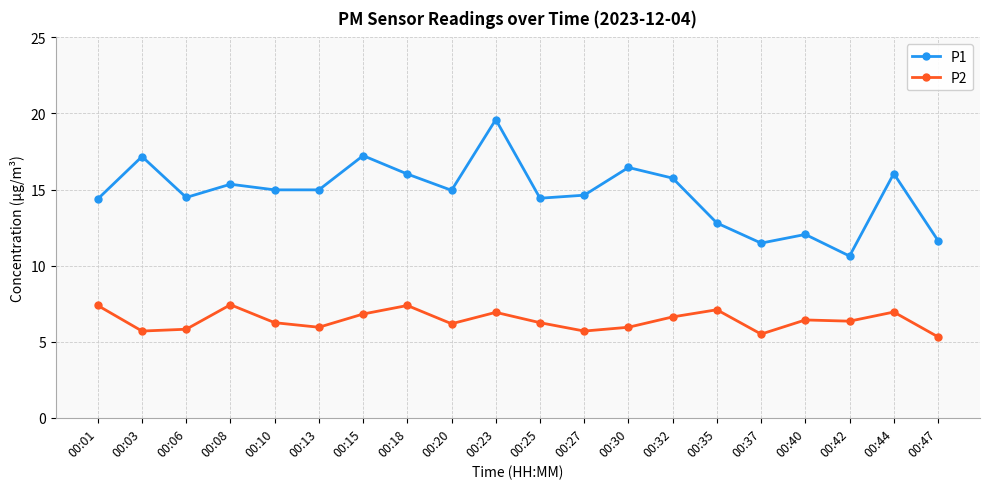

Which series has the widest spread of values?

P1